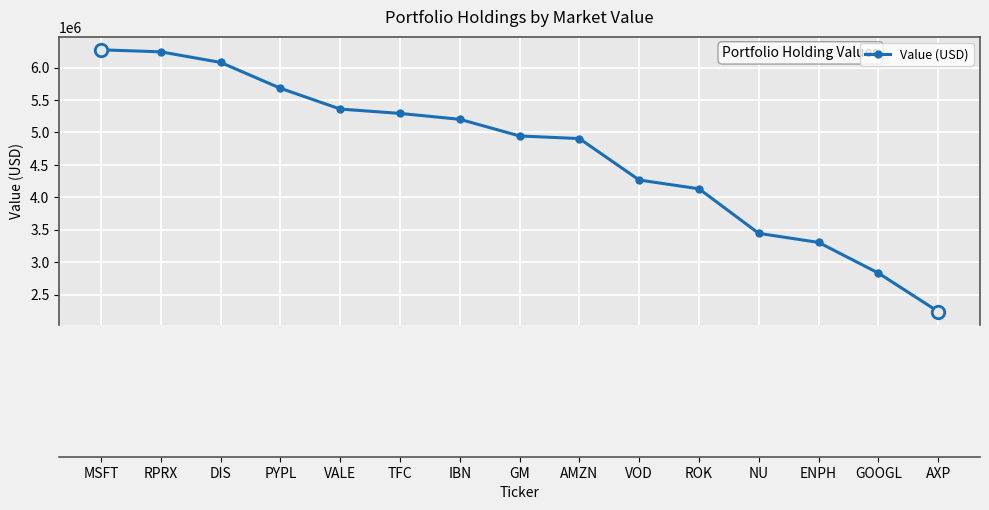

Approximately how many times larger is the value at TFC compared to VALE?

1.0